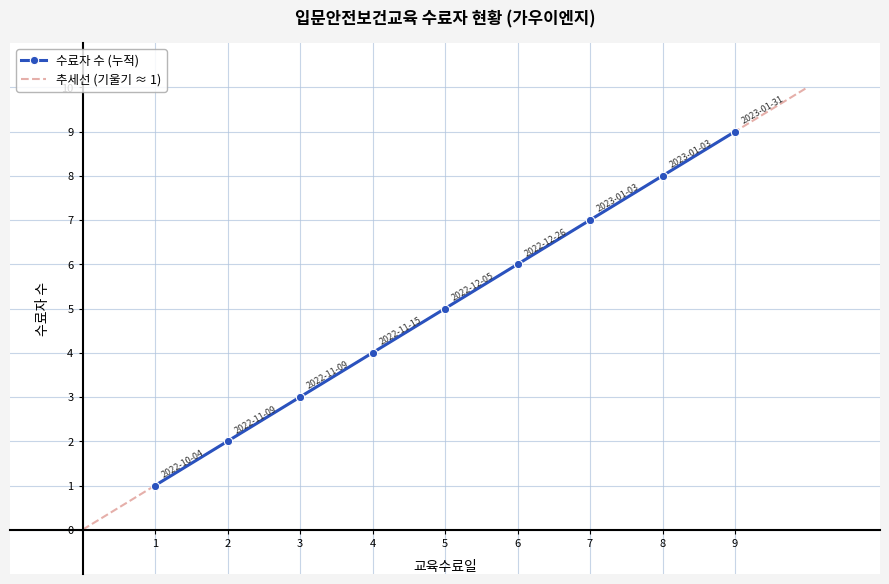

True or false: the data shows 16 at 2023-01.

False